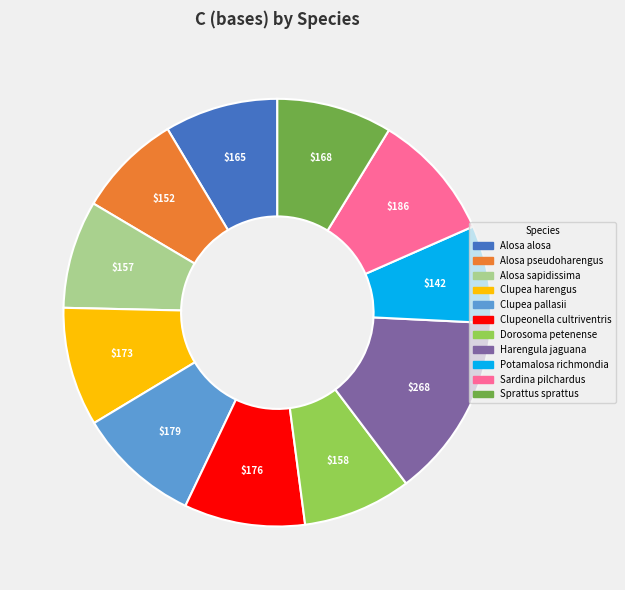

Combined, do Alosa pseudoharengus and Dorosoma petenense account for over 50%?

No